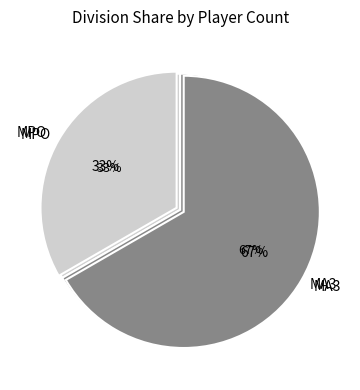

Which slice is the largest?

MA3